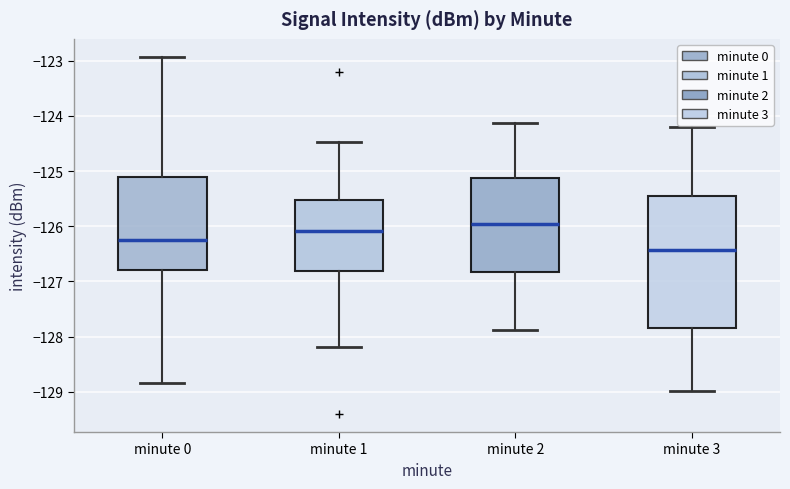

Reading left to right, read every box against the y-axis: the position of its median line, the range the box covers, and the ends of its whiskers. The values are not printed on the chart, so give them approximately, as read against the axis.

minute 0: median -126.2, box -126.8 to -125.1, whiskers -128.8 to -122.9
minute 1: median -126.1, box -126.8 to -125.5, whiskers -128.2 to -124.5
minute 2: median -126.0, box -126.8 to -125.1, whiskers -127.9 to -124.1
minute 3: median -126.4, box -127.8 to -125.5, whiskers -129.0 to -124.2